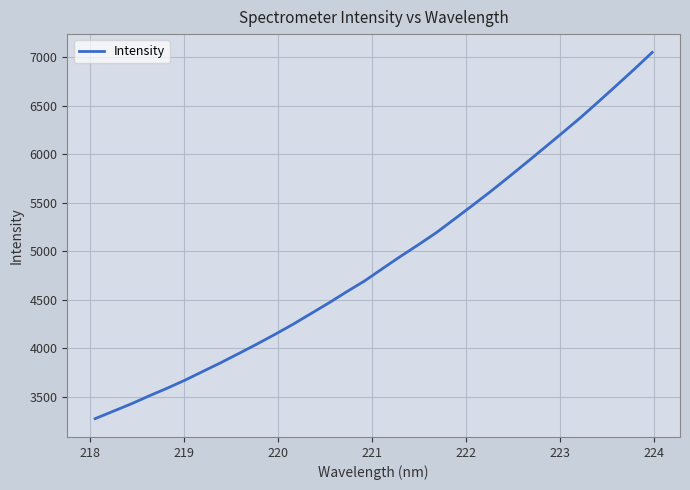

What is the difference between the maximum and minimum values?

3774.2